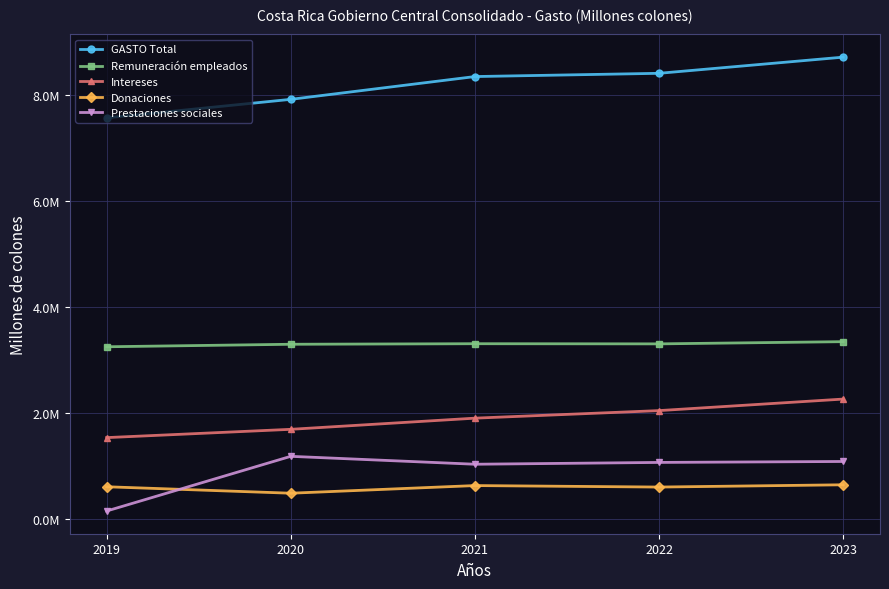

What is the maximum value shown in the chart?

8703441.3